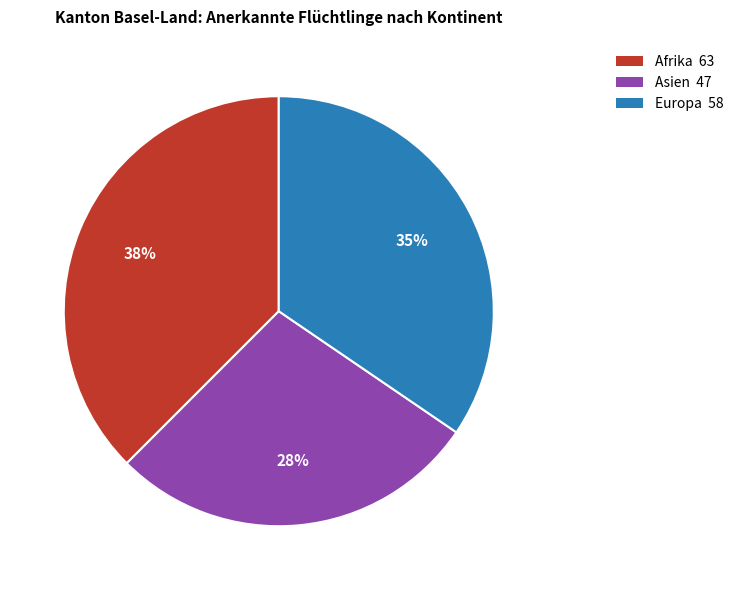

To the nearest percent, what is the difference between the largest and smallest slice percentages?

10%